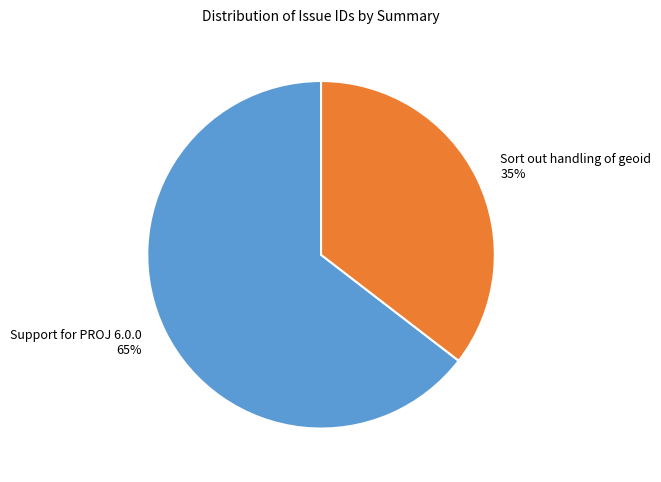

What is the smallest slice in the pie chart?

Sort out handling of geoid